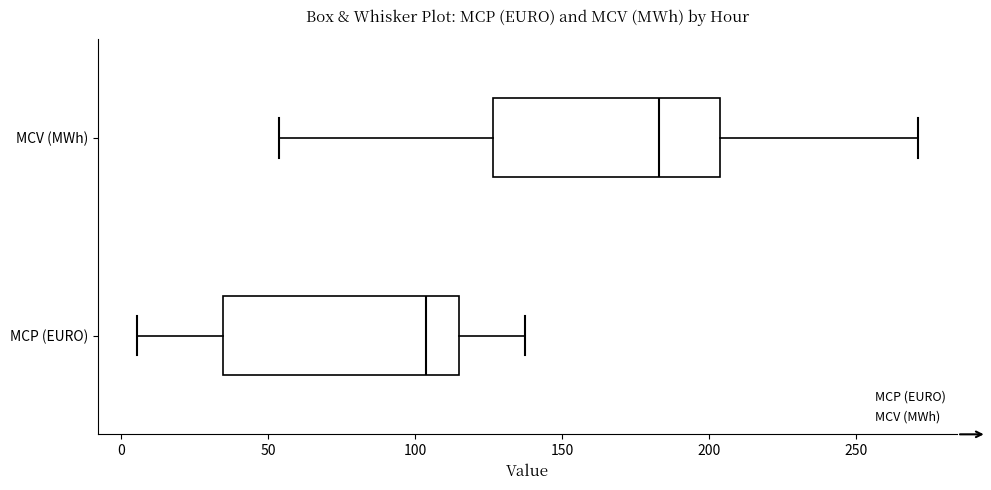

Where does the right whisker of the box for MCP (EURO) end on the x-axis? The values are not printed on the chart, so give them approximately, as read against the axis.

135